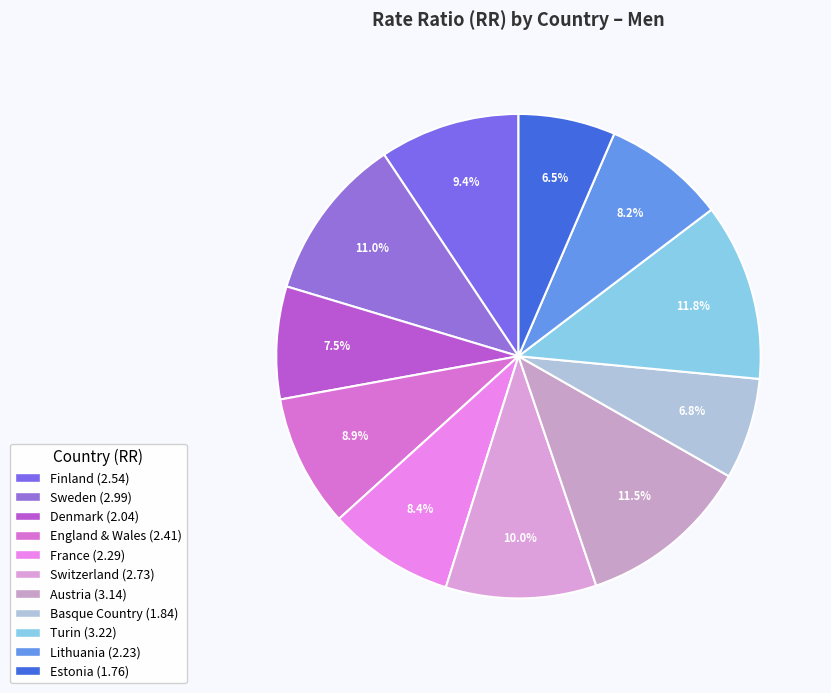

Does Sweden account for over 50% of the chart?

No